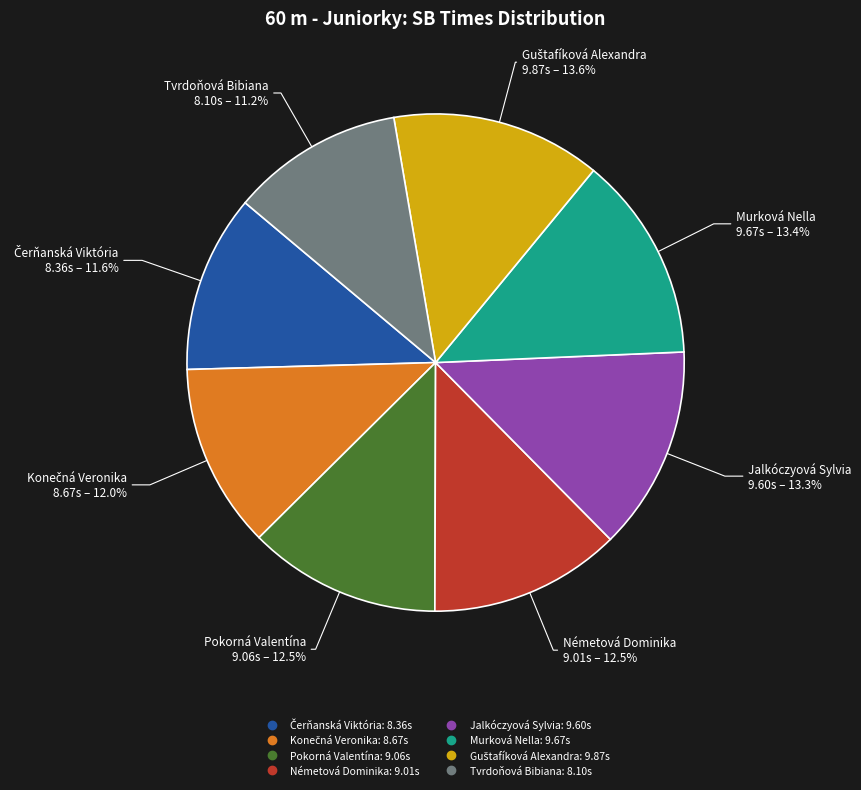

To the nearest percent, what is the average slice percentage?

12%